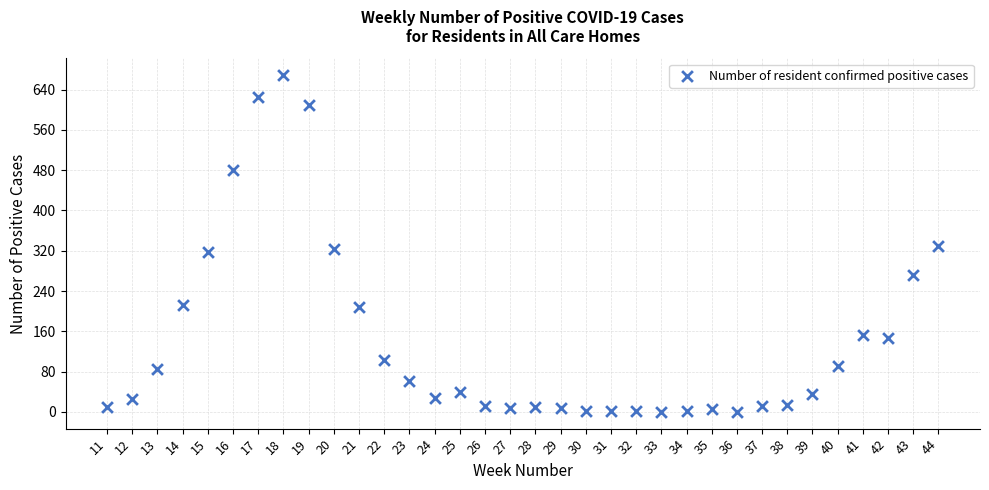

What is the range of X values (max minus min)?

33